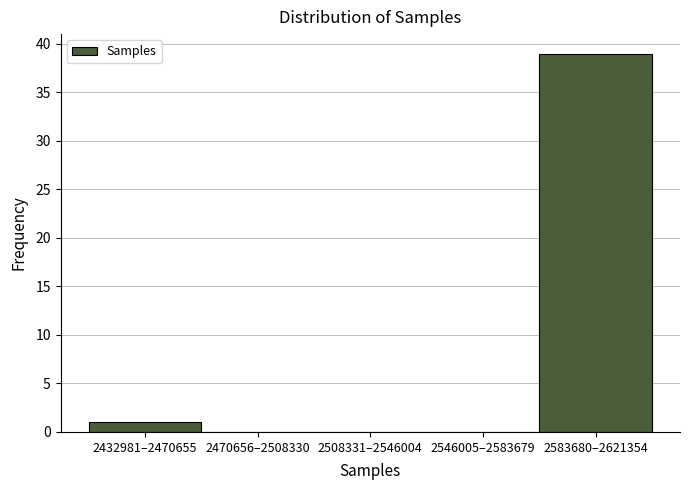

Reading left to right, what are all the values shown in this chart?

2432981–2470655=1	2470656–2508330=0	2508331–2546004=0	2546005–2583679=0	2583680–2621354=39